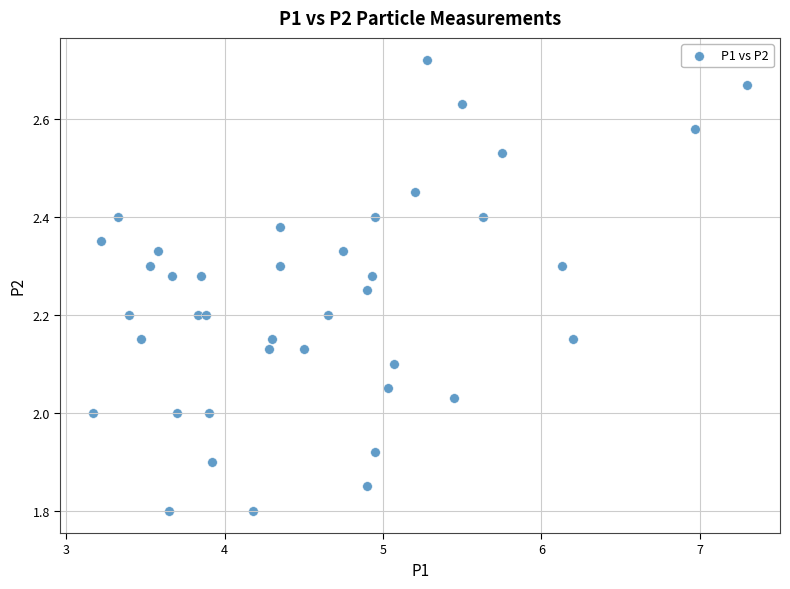

What is the range of Y values (max minus min)?

0.9